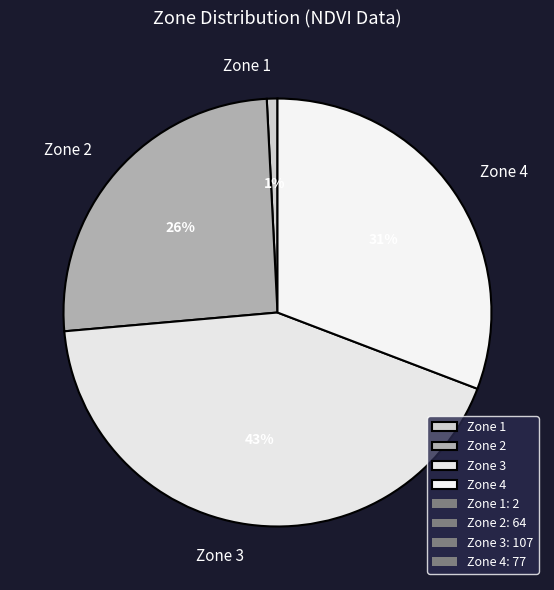

To the nearest percent, what is the average slice percentage?

25%